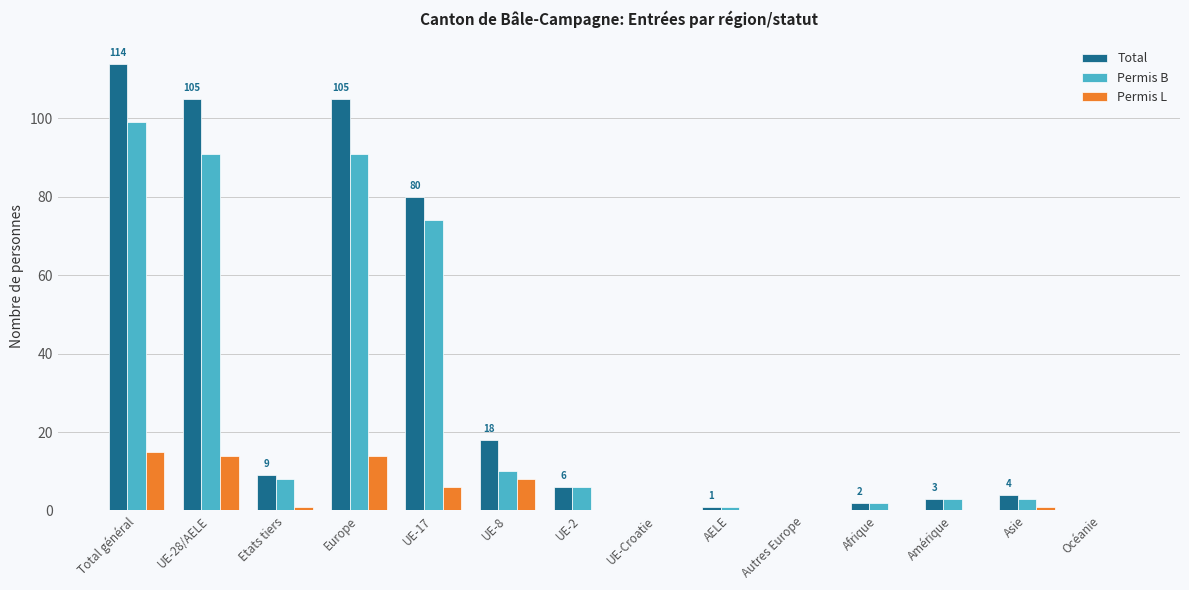

At which label is Permis B closest to 49?

UE-17